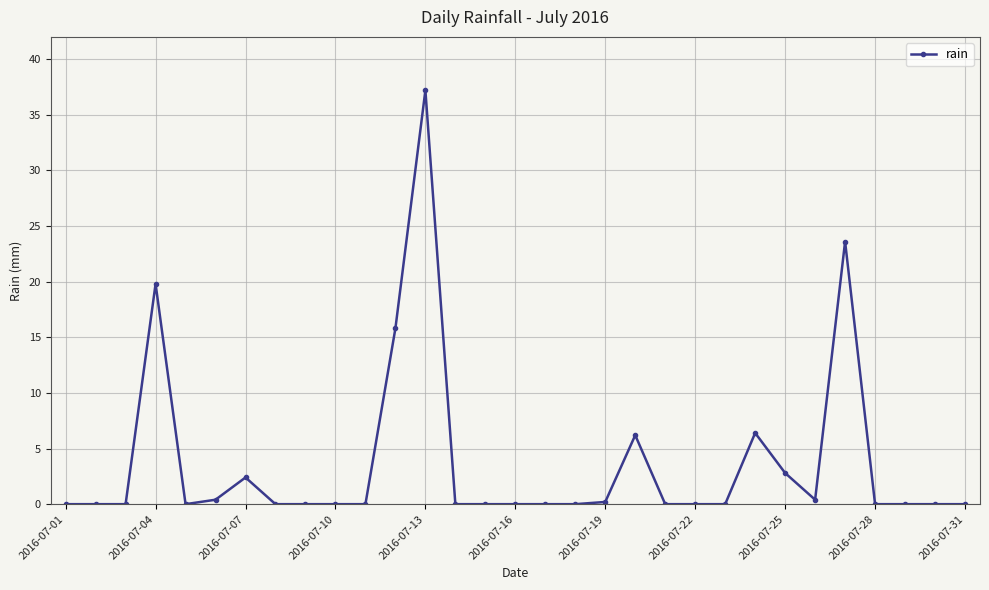

True or false: there are more than 0 points higher than both neighbors.

True